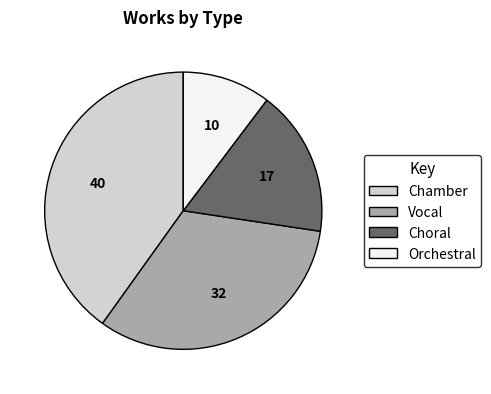

Is it true that Orchestral is 21% of the pie?

False